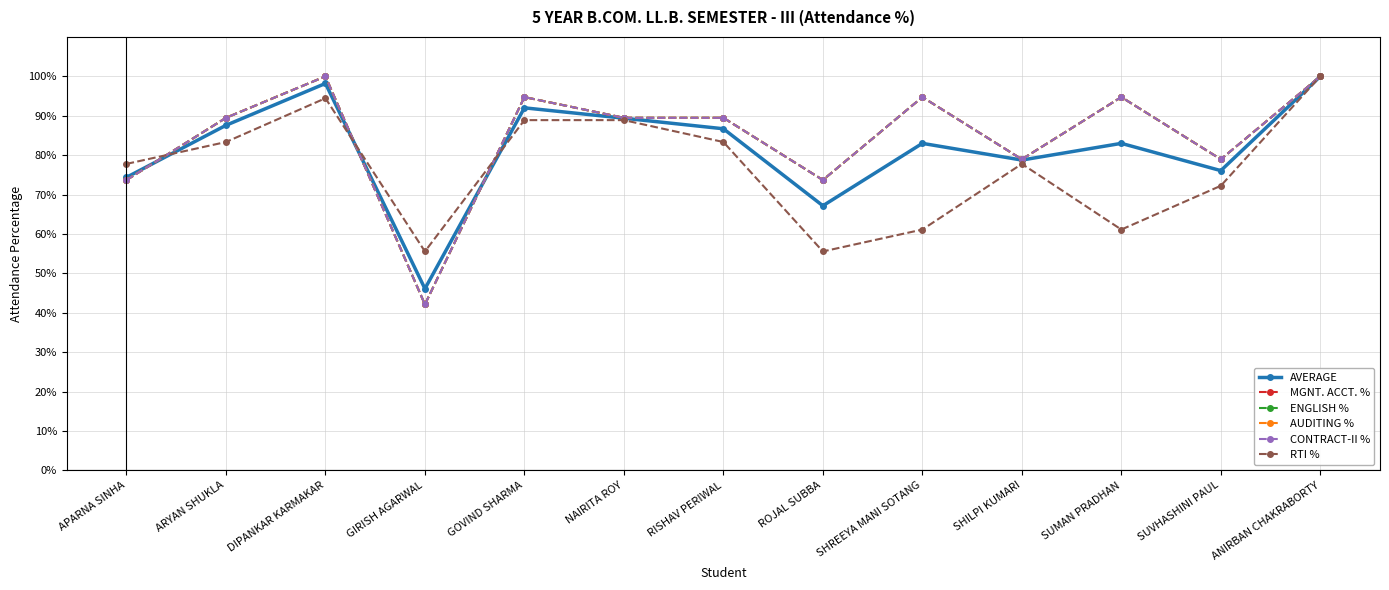

Between SHILPI KUMARI and GOVIND SHARMA, which is larger?

GOVIND SHARMA